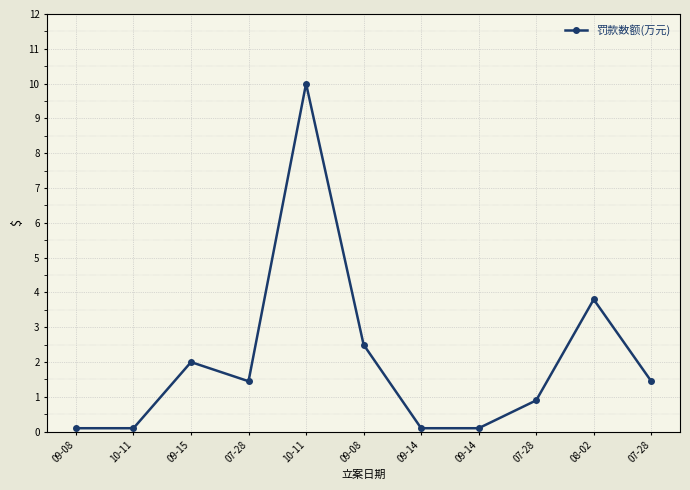

How many series are shown in this chart?

1